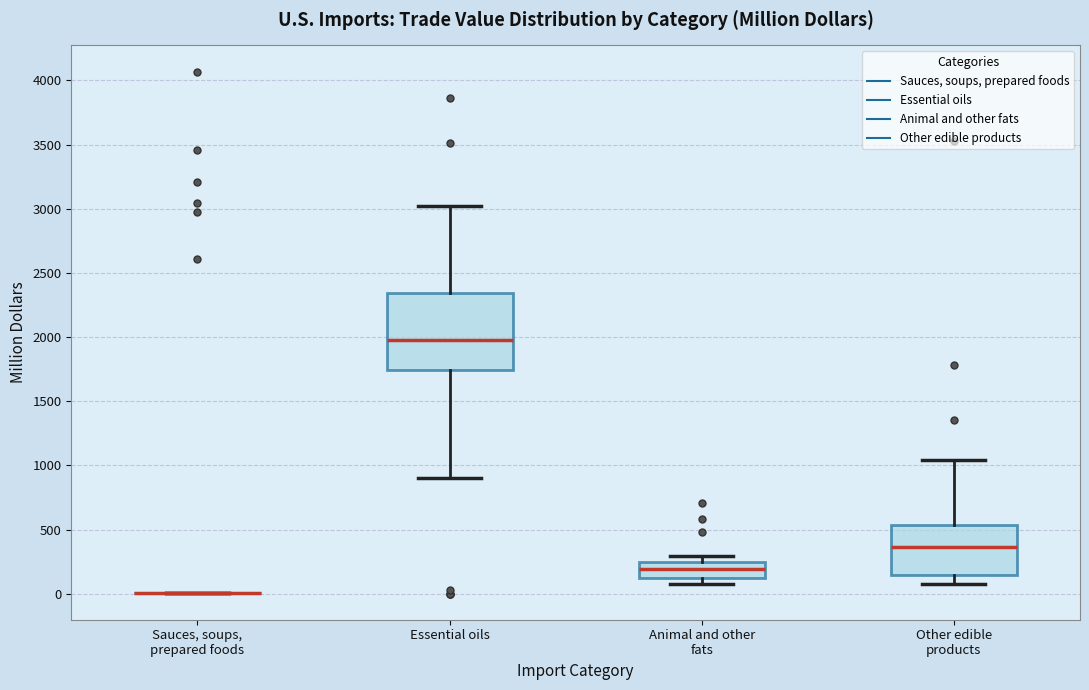

Which box is the tallest, from its lower edge to its upper edge?

Essential oils